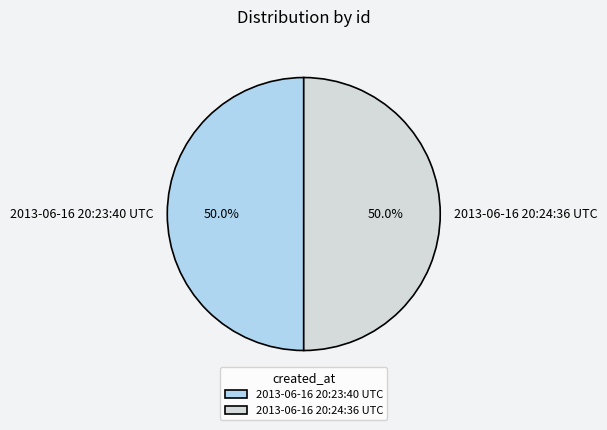

What percentage is NOT represented by 2013-06-16 20:23:40 UTC?

50.0%